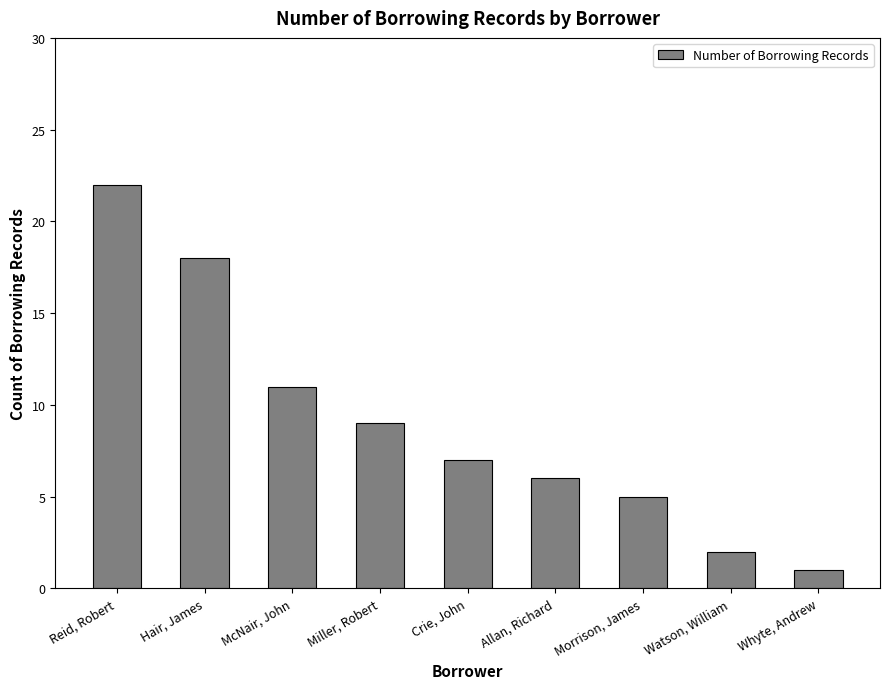

List the labels in order of value, largest first.

Reid, Robert, Hair, James, McNair, John, Miller, Robert, Crie, John, Allan, Richard, Morrison, James, Watson, William, Whyte, Andrew